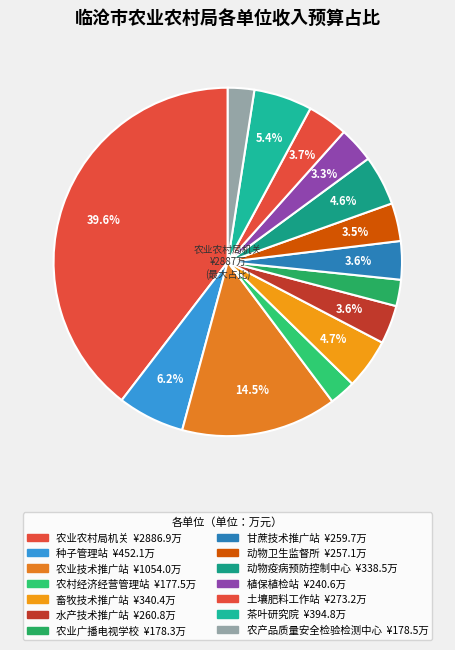

Which slice is the largest?

临沧市农业农村局机关